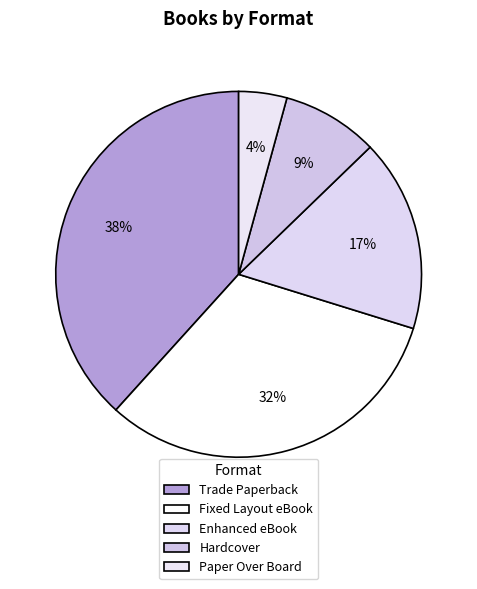

Do Fixed Layout eBook and Trade Paperback together represent more than half of the pie?

Yes